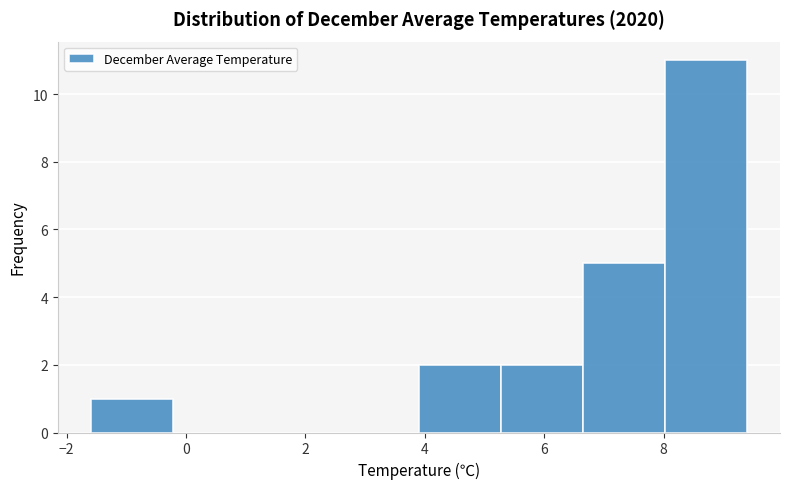

Reading left to right, transcribe this chart: for each bar, give the range it covers on the x-axis and its height. Neither the bar edges nor the heights are printed on the chart, so give them approximately, as read against the axes.

-1.6 to -0.2: 1
-0.2 to 1.2: 0
1.2 to 2.6: 0
2.6 to 4.0: 0
4.0 to 5.2: 2
5.2 to 6.6: 2
6.6 to 8.0: 5
8.0 to 9.4: 11